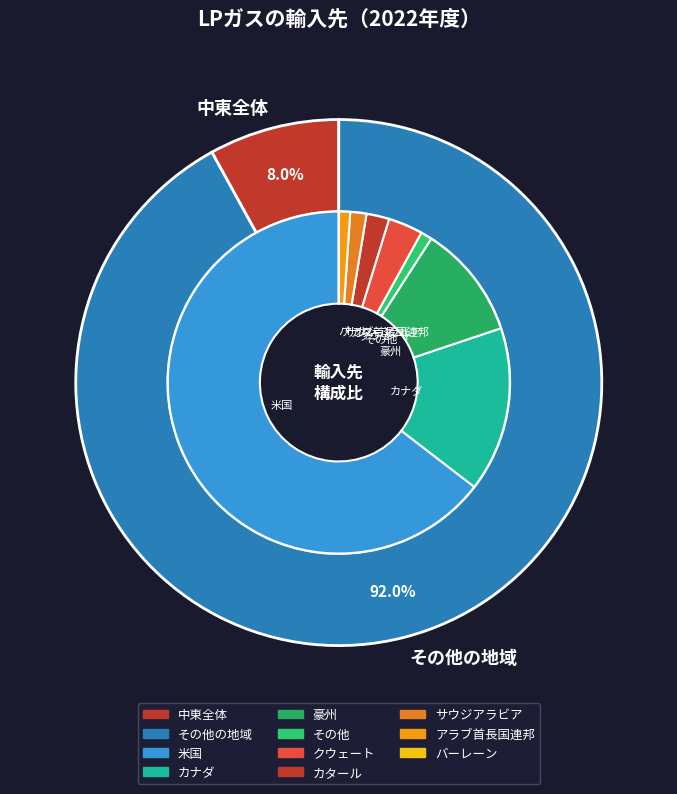

Is 米国 the majority of the pie?

Yes